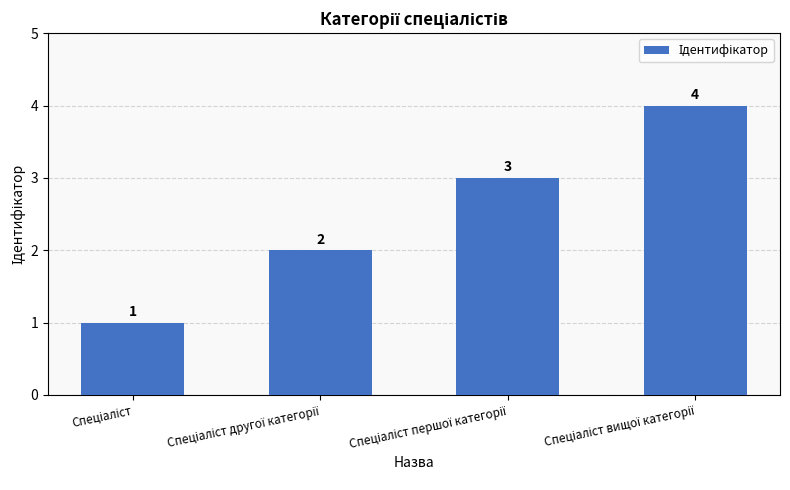

What is the maximum value shown in the chart?

4